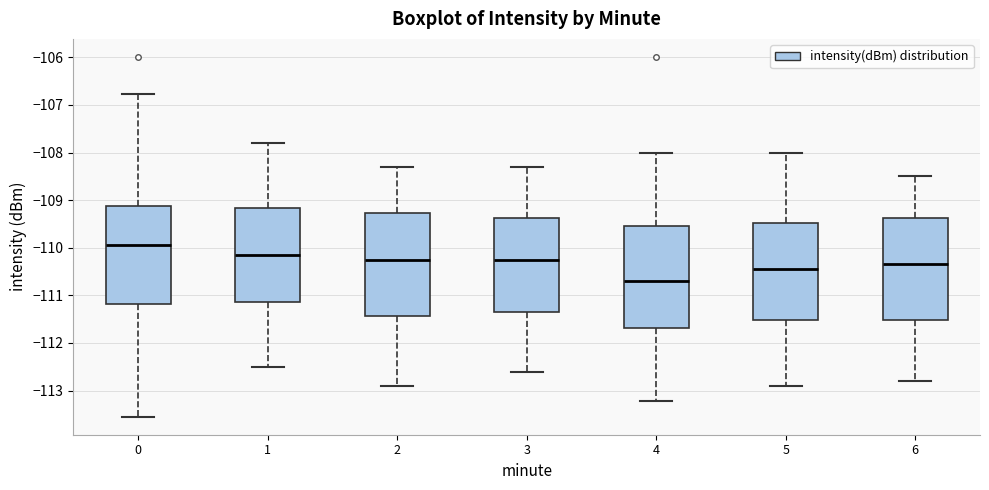

Reading left to right, transcribe this box plot: for each box, give where its median line is, the range the box spans, and where its two whiskers end, as read against the y-axis. The values are not printed on the chart, so give them approximately, as read against the axis.

0: median -109.9, box -111.2 to -109.1, whiskers -113.5 to -106.8
1: median -110.1, box -111.1 to -109.2, whiskers -112.5 to -107.8
2: median -110.2, box -111.4 to -109.3, whiskers -112.9 to -108.3
3: median -110.2, box -111.3 to -109.4, whiskers -112.6 to -108.3
4: median -110.7, box -111.7 to -109.5, whiskers -113.2 to -108.0
5: median -110.4, box -111.5 to -109.5, whiskers -112.9 to -108.0
6: median -110.3, box -111.5 to -109.4, whiskers -112.8 to -108.5